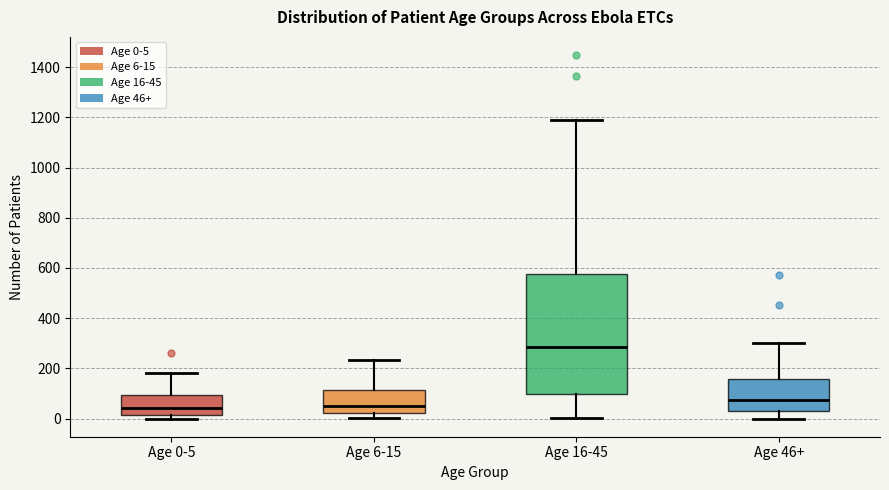

Reading left to right, transcribe this box plot: for each box, give where its median line is, the range the box spans, and where its two whiskers end, as read against the y-axis. The values are not printed on the chart, so give them approximately, as read against the axis.

Age 0-5: median 40, box 20 to 100, whiskers 0 to 180
Age 6-15: median 60, box 20 to 120, whiskers 0 to 240
Age 16-45: median 280, box 100 to 580, whiskers 0 to 1180
Age 46+: median 80, box 20 to 160, whiskers 0 to 300